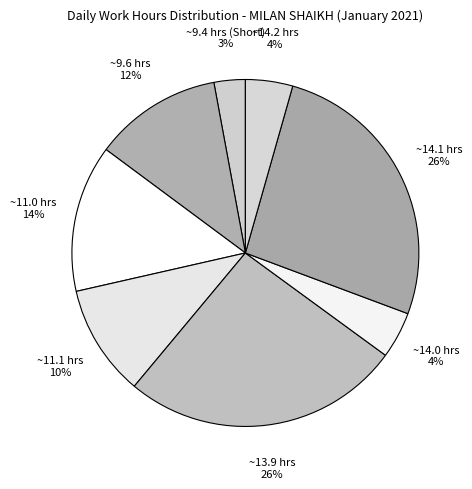

Do ~11.0 hrs and ~9.6 hrs together represent more than half of the pie?

No